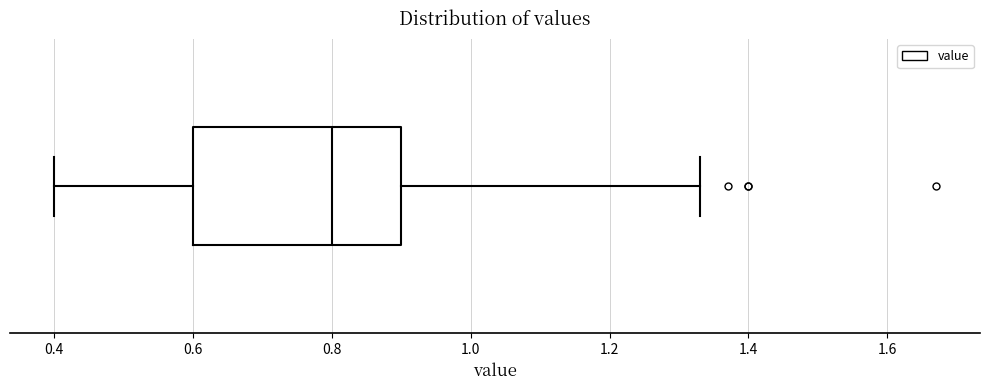

Where is the right edge of the box on the x-axis? The values are not printed on the chart, so give them approximately, as read against the axis.

0.90